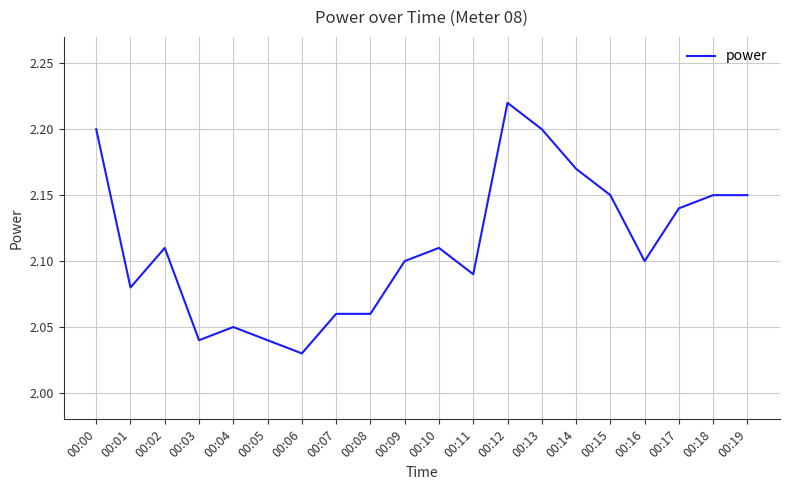

The chart shows a value of 3.6 at 00:17. True or false?

False